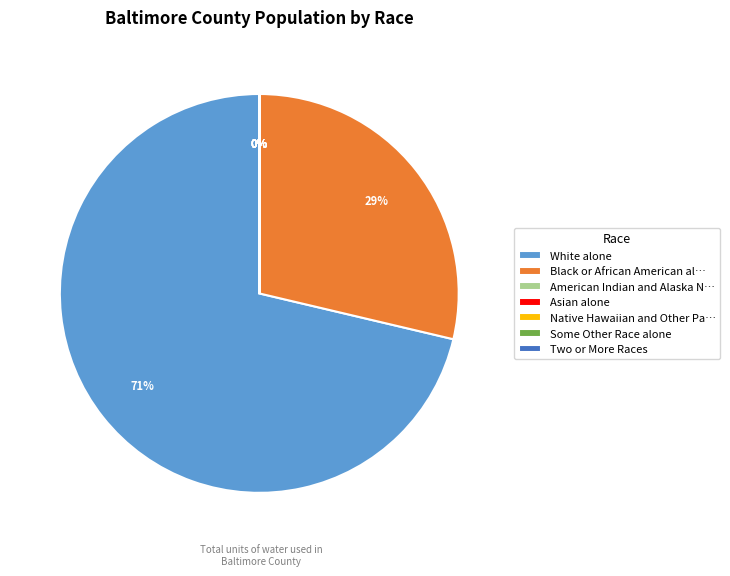

Which slice is the largest?

White alone